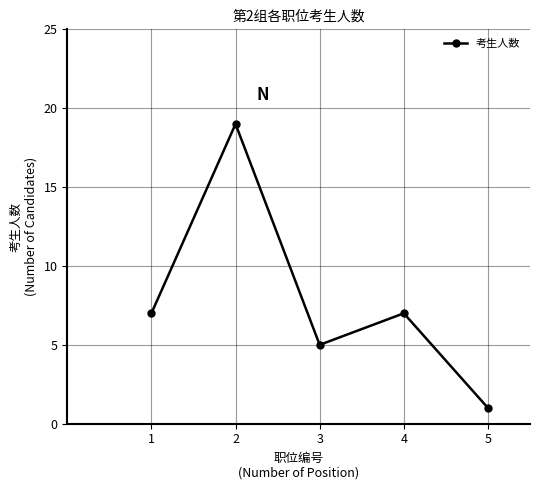

Approximately how many times larger is the value at 2 compared to 3?

3.8